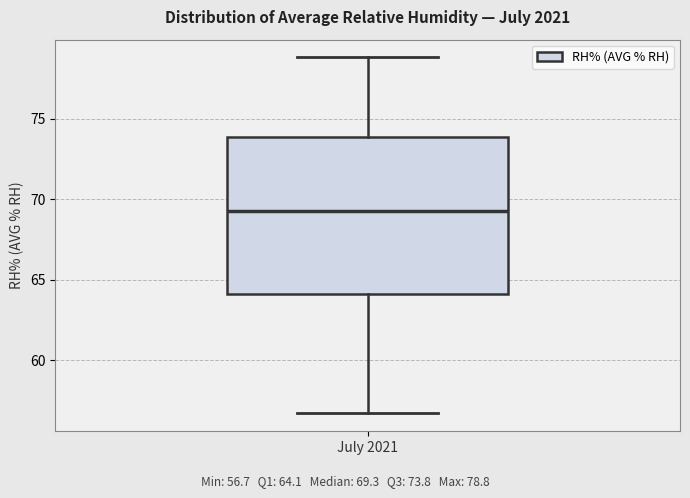

Transcribe this box plot: give where the median line is, the range the box spans, and where the two whiskers end, as read against the y-axis. The values are not printed on the chart, so give them approximately, as read against the axis.

median 69.5, box 64.0 to 74.0, whiskers 56.5 to 79.0